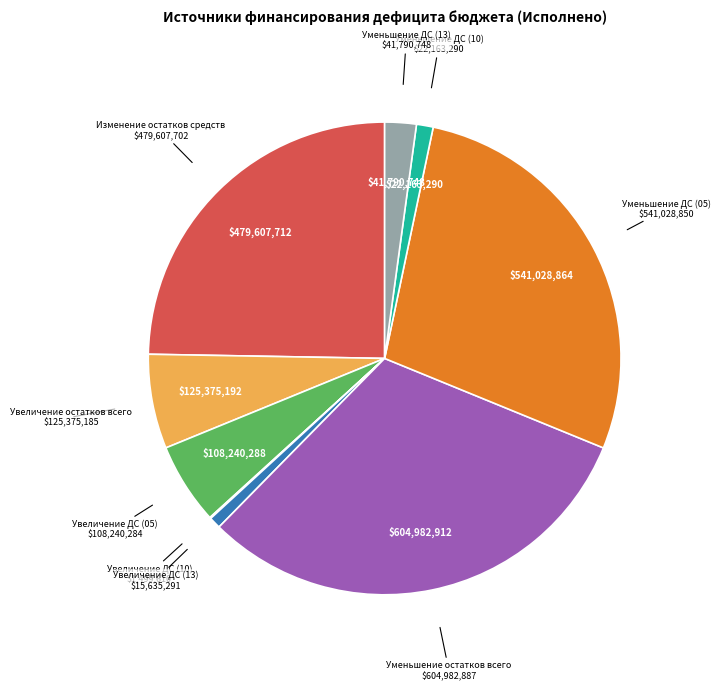

Which slice is the largest?

Уменьшение остатков всего